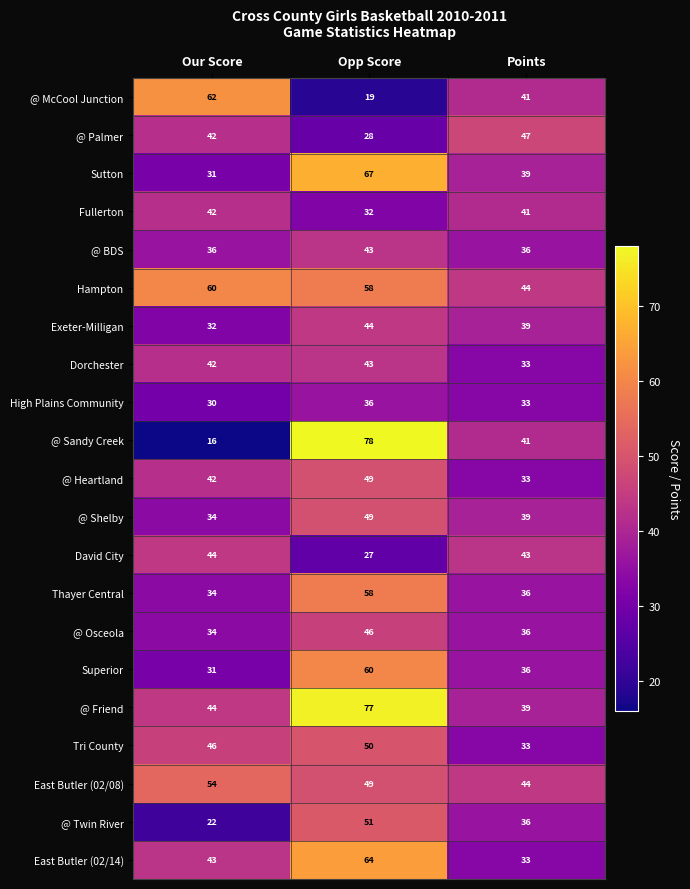

List the labels in order of @ Palmer value, largest first.

Points, Our Score, Opp Score